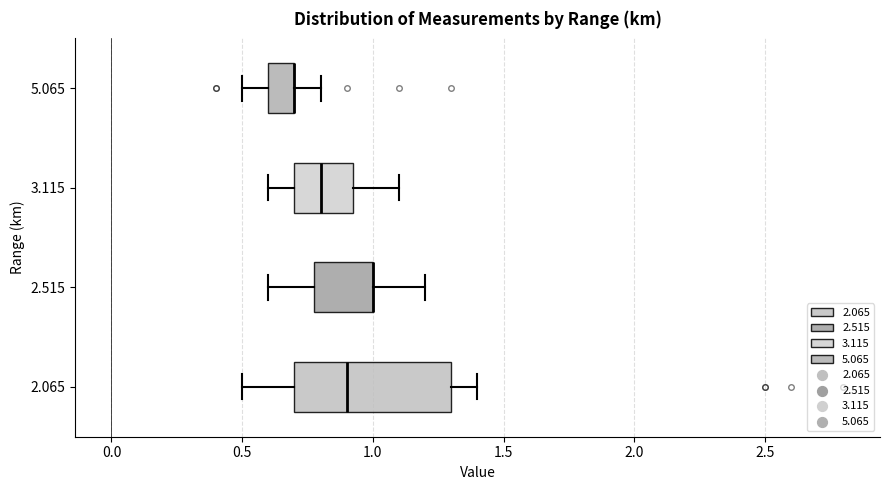

Reading bottom to top, read every box against the x-axis: the position of its median line, the range the box covers, and the ends of its whiskers. The values are not printed on the chart, so give them approximately, as read against the axis.

2.065: median 0.90, box 0.70 to 1.30, whiskers 0.50 to 1.40
2.515: median 1.00 (drawn on the box's right edge), box 0.80 to 1.00, whiskers 0.60 to 1.20
3.115: median 0.80, box 0.70 to 0.95, whiskers 0.60 to 1.10
5.065: median 0.70 (drawn on the box's right edge), box 0.60 to 0.70, whiskers 0.50 to 0.80